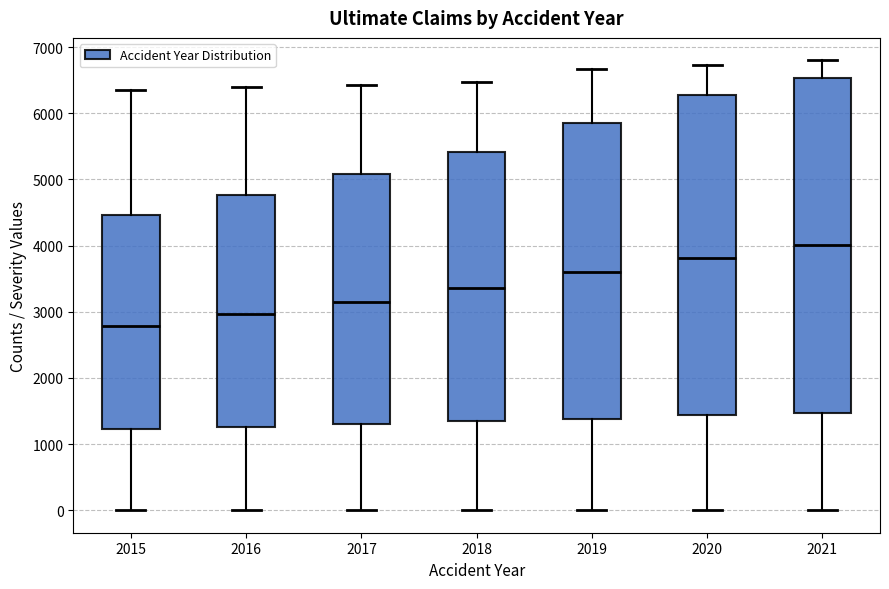

Reading left to right, transcribe this box plot: for each box, give where its median line is, the range the box spans, and where its two whiskers end, as read against the y-axis. The values are not printed on the chart, so give them approximately, as read against the axis.

2015: median 2800, box 1200 to 4500, whiskers 0 to 6300
2016: median 3000, box 1300 to 4800, whiskers 0 to 6400
2017: median 3200, box 1300 to 5100, whiskers 0 to 6400
2018: median 3400, box 1300 to 5400, whiskers 0 to 6500
2019: median 3600, box 1400 to 5900, whiskers 0 to 6700
2020: median 3800, box 1400 to 6300, whiskers 0 to 6700
2021: median 4000, box 1500 to 6500, whiskers 0 to 6800